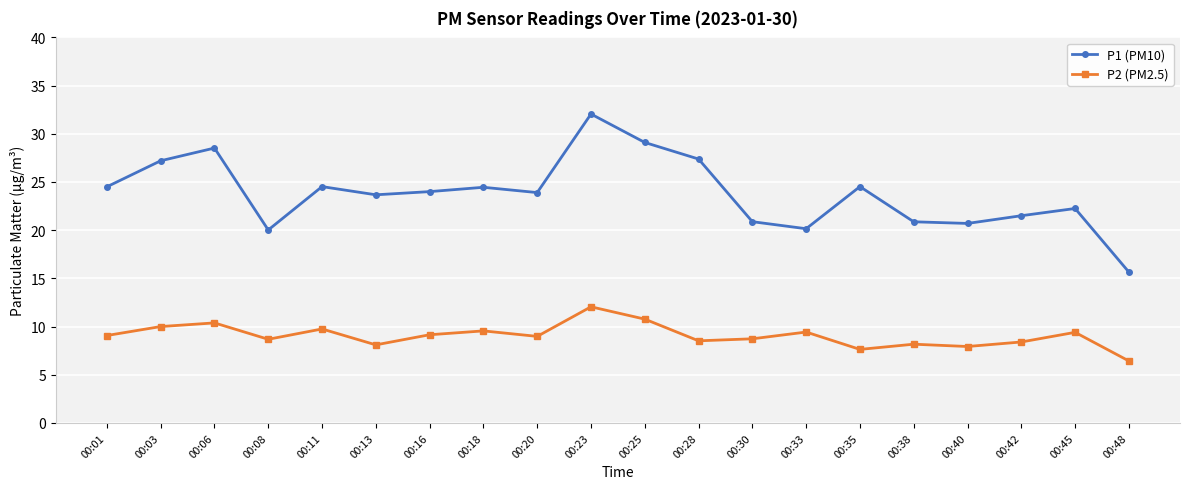

What is the difference between the highest and lowest values at 00:35?

16.9